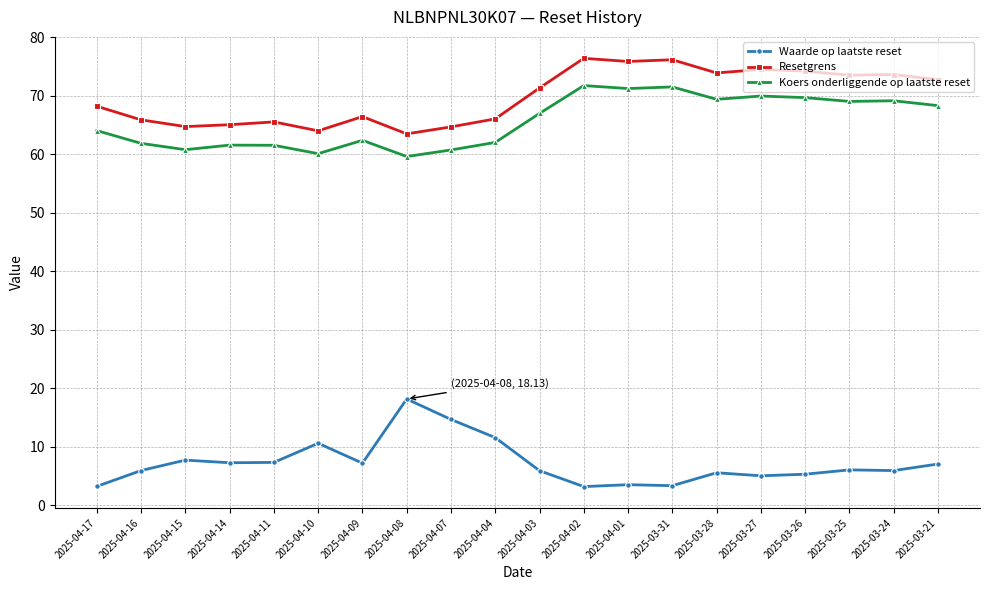

True or false: Resetgrens and Waarde op laatste reset cross at least once.

False